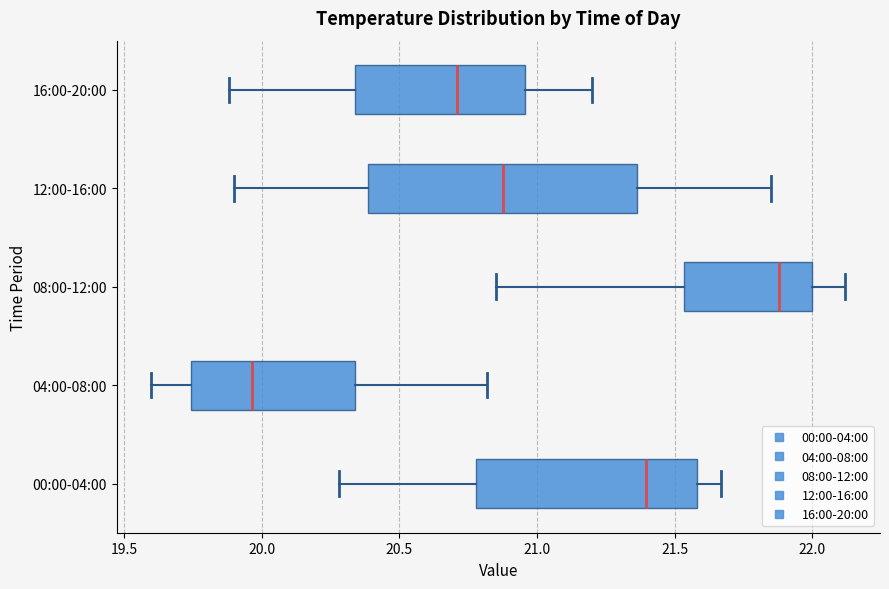

Which box has the furthest to the left median line?

04:00-08:00